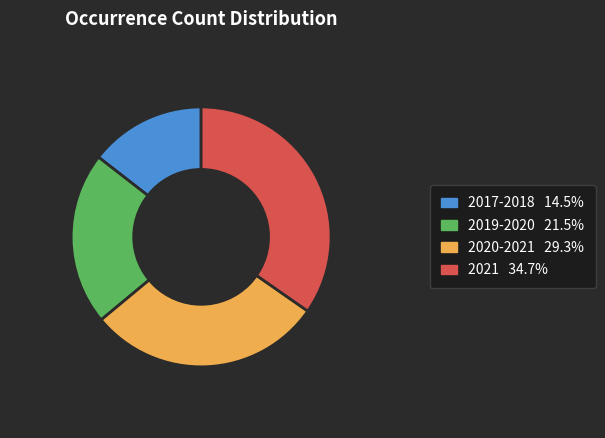

Is there any slice that represents more than half of the pie?

No